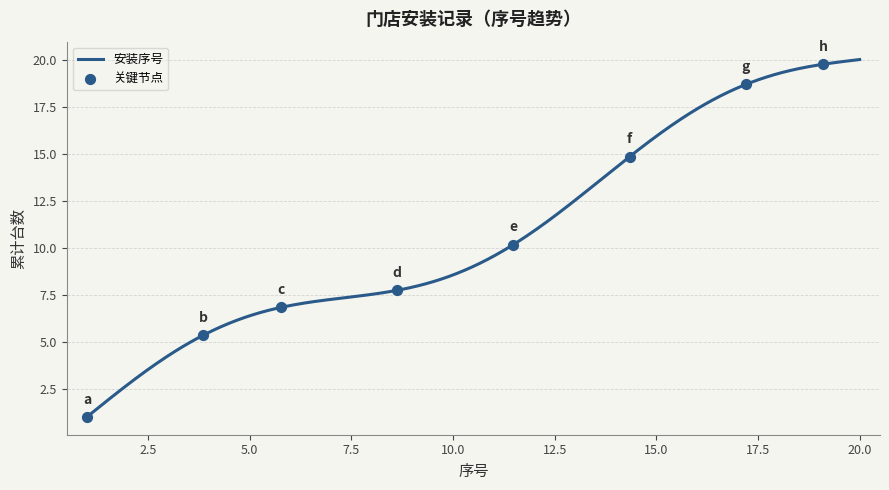

What is the difference between the maximum and minimum values?

19.0